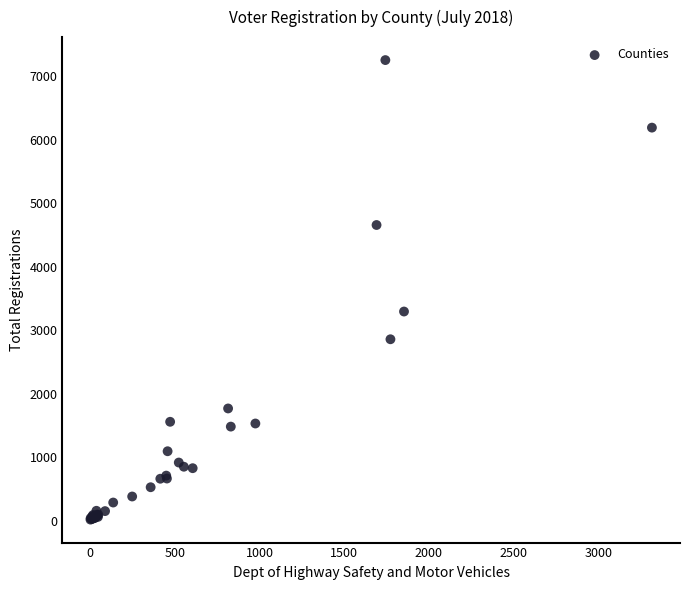

What Y value in the scatter plot is closest to 3636?

3295